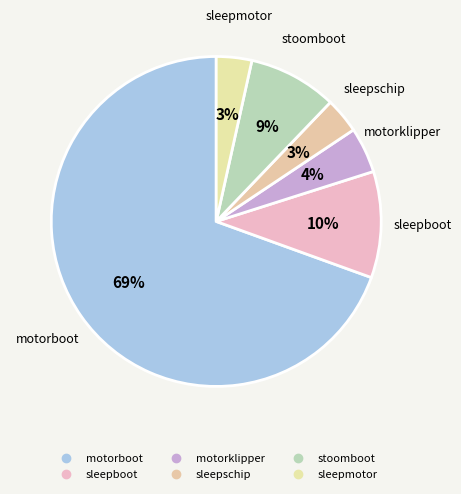

To the nearest percent, what is the difference between the largest and smallest slice percentages?

66%